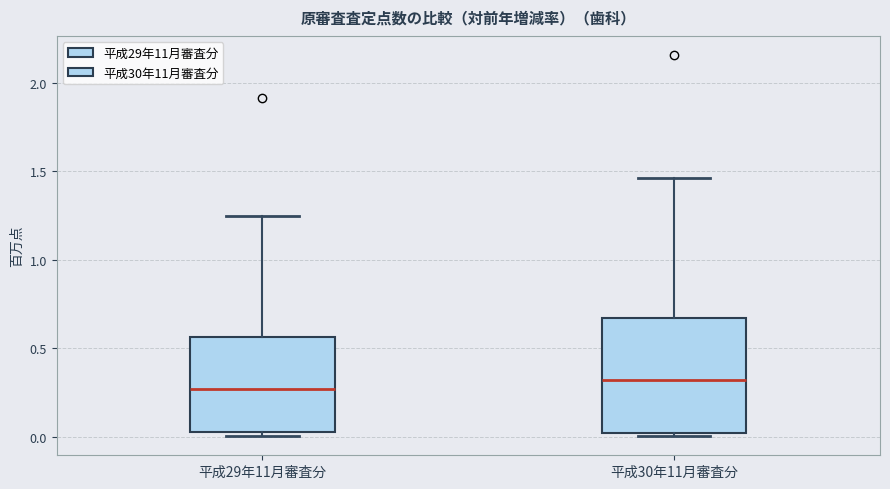

Where is the lower edge of the box for 平成29年11月審査分 on the y-axis? The values are not printed on the chart, so give them approximately, as read against the axis.

0.05